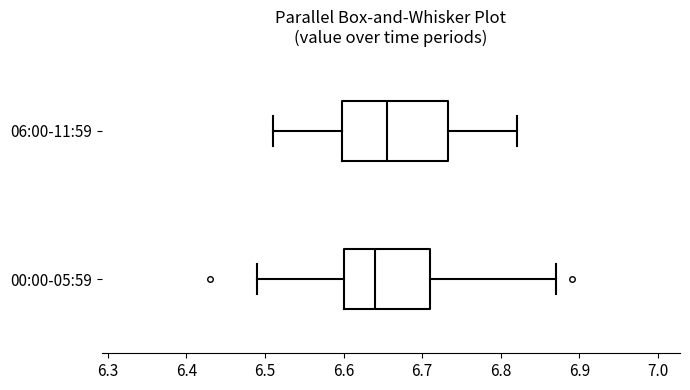

Where is the right edge of the box for 00:00-05:59 on the x-axis? The values are not printed on the chart, so give them approximately, as read against the axis.

6.71